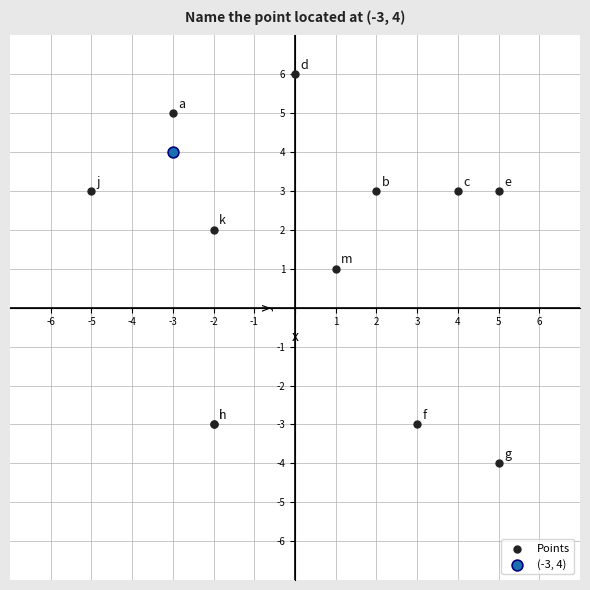

What are all the series names shown in the legend?

Points, (-3, 4)